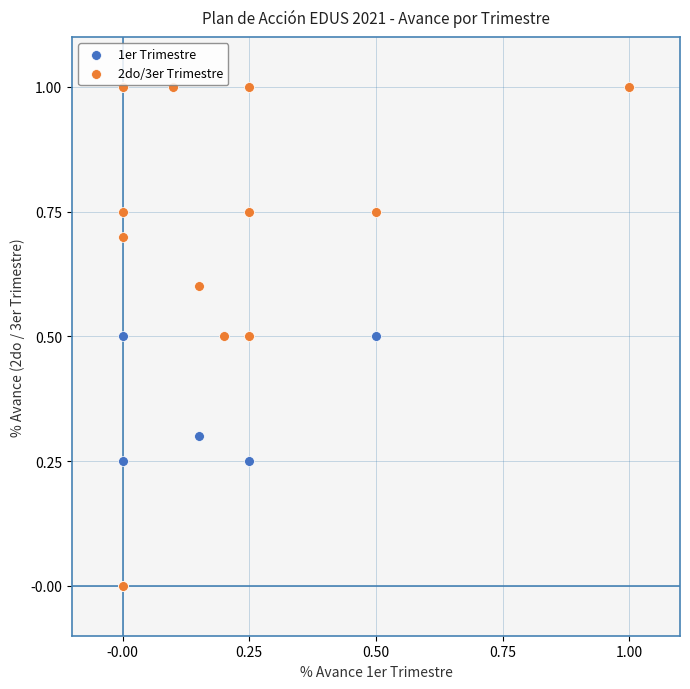

What are all the series names shown in the legend?

1er Trimestre, 2do/3er Trimestre